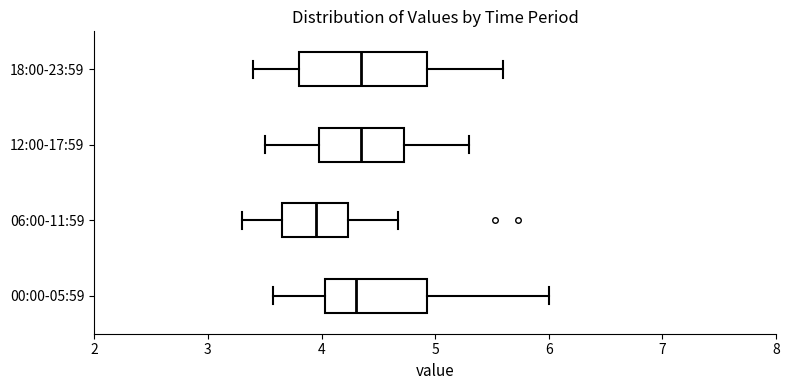

Where is the left edge of the box for 00:00-05:59 on the x-axis? The values are not printed on the chart, so give them approximately, as read against the axis.

4.0